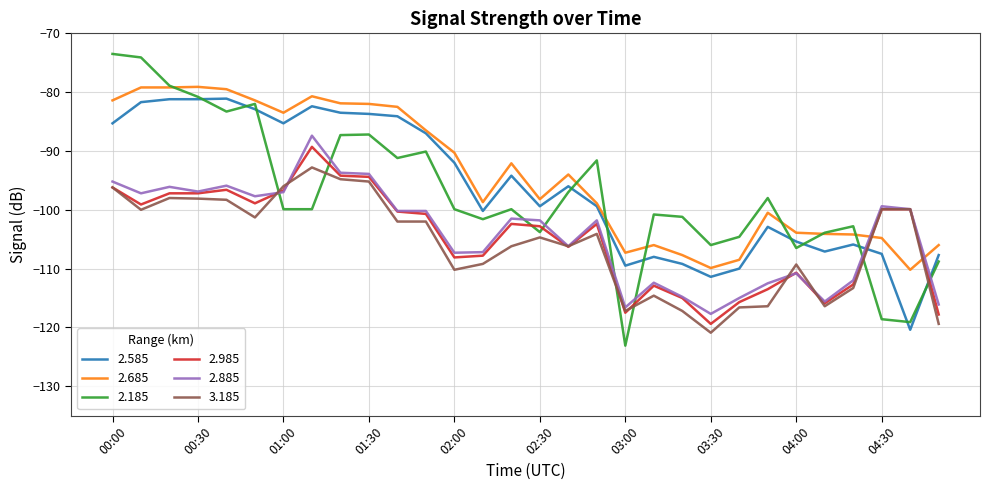

Which series has the widest spread of values?

2.185